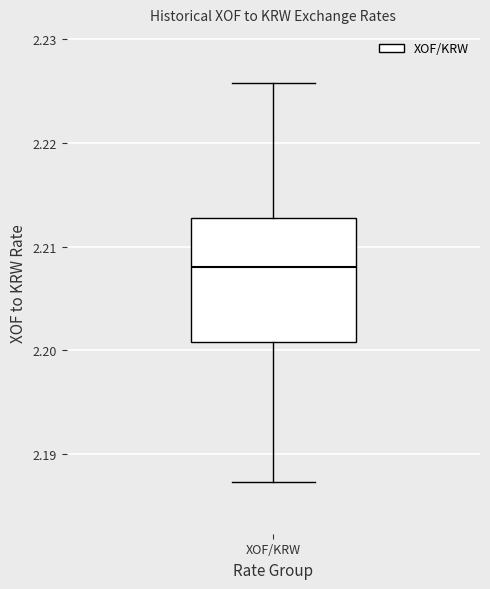

Transcribe this box plot: give where the median line is, the range the box spans, and where the two whiskers end, as read against the y-axis. The values are not printed on the chart, so give them approximately, as read against the axis.

median 2.208, box 2.201 to 2.213, whiskers 2.187 to 2.226